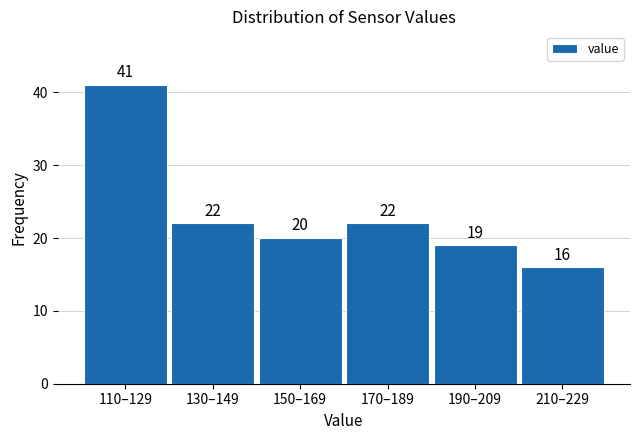

Reading left to right, what are all the values shown in this chart?

41	22	20	22	19	16